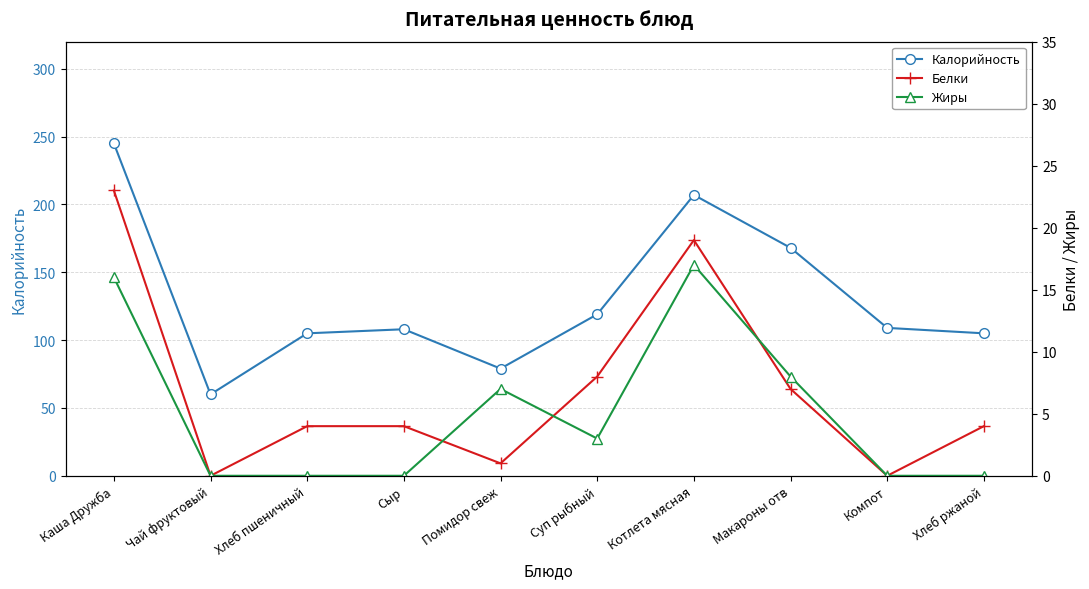

In Калорийность, how many points are lower than both neighbors (excluding endpoints)?

2